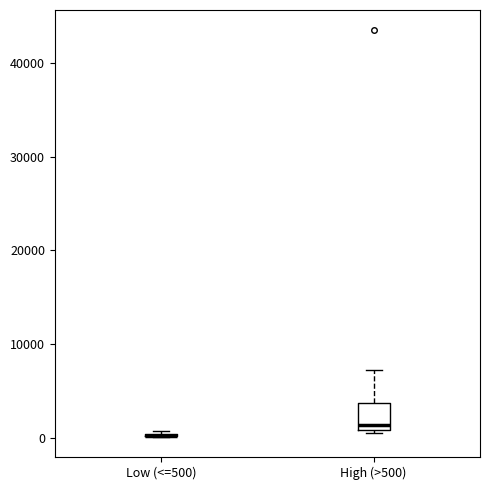

Reading left to right, read every box against the y-axis: the position of its median line, the range the box covers, and the ends of its whiskers. The values are not printed on the chart, so give them approximately, as read against the axis.

Low (<=500): box collapsed to a line at 0, whiskers 0 to 1000
High (>500): median 1000 (just above the box's lower edge), box 1000 to 4000, whiskers 1000 to 7000